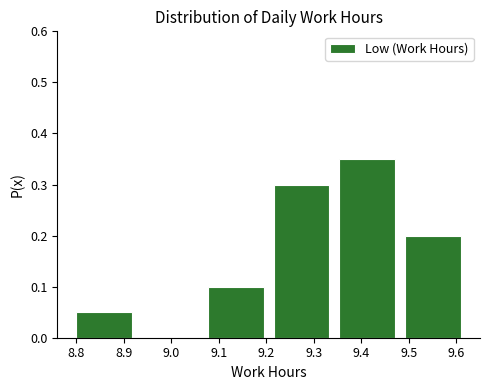

What is the height of the bar covering 9.21 to 9.34 on the x-axis? Neither the bar edges nor the heights are printed on the chart, so give them approximately, as read against the axes.

0.30